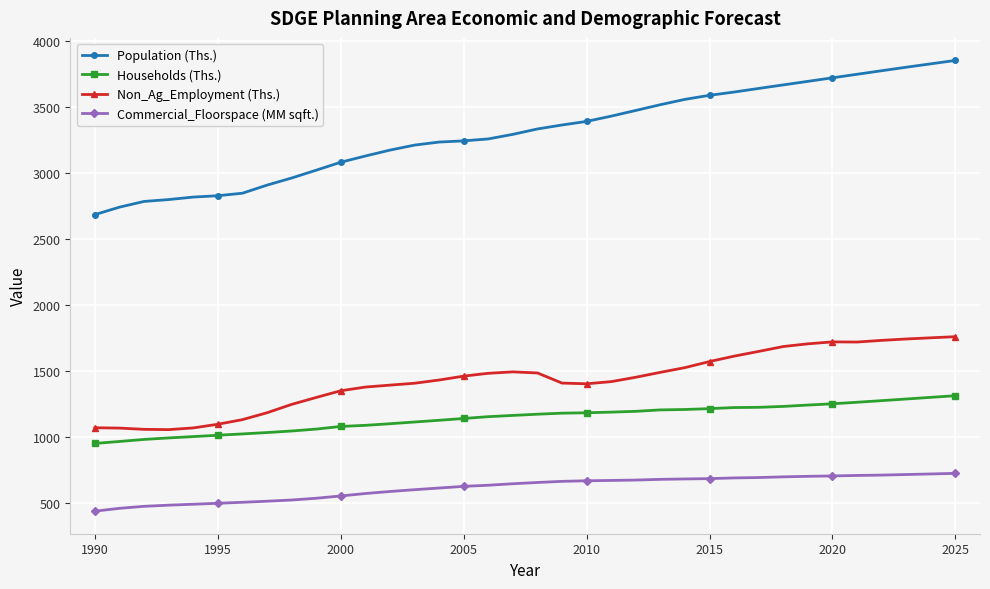

What is the minimum value for Non_Ag_Employment (Ths.)?

1053.1